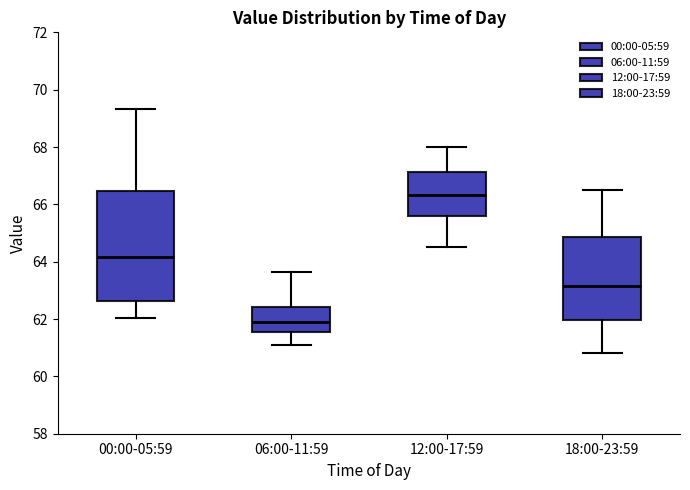

Reading left to right, read every box against the y-axis: the position of its median line, the range the box covers, and the ends of its whiskers. The values are not printed on the chart, so give them approximately, as read against the axis.

00:00-05:59: median 64.2, box 62.6 to 66.4, whiskers 62.0 to 69.4
06:00-11:59: median 62.0, box 61.6 to 62.4, whiskers 61.2 to 63.6
12:00-17:59: median 66.4, box 65.6 to 67.2, whiskers 64.6 to 68.0
18:00-23:59: median 63.2, box 62.0 to 64.8, whiskers 60.8 to 66.6